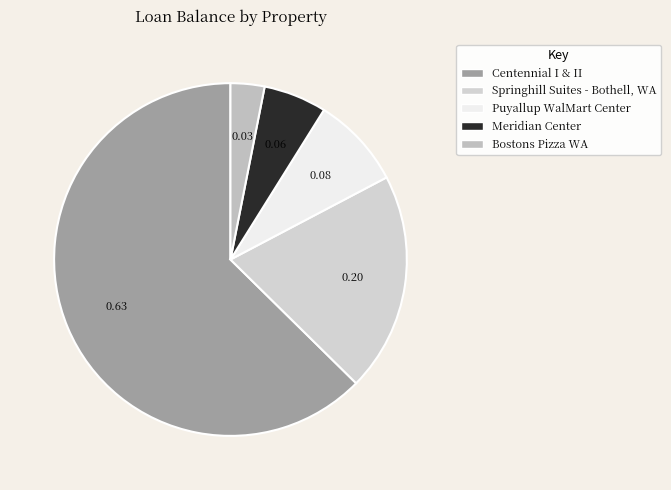

To the nearest percent, what percentage of the pie is Puyallup WalMart Center?

8%